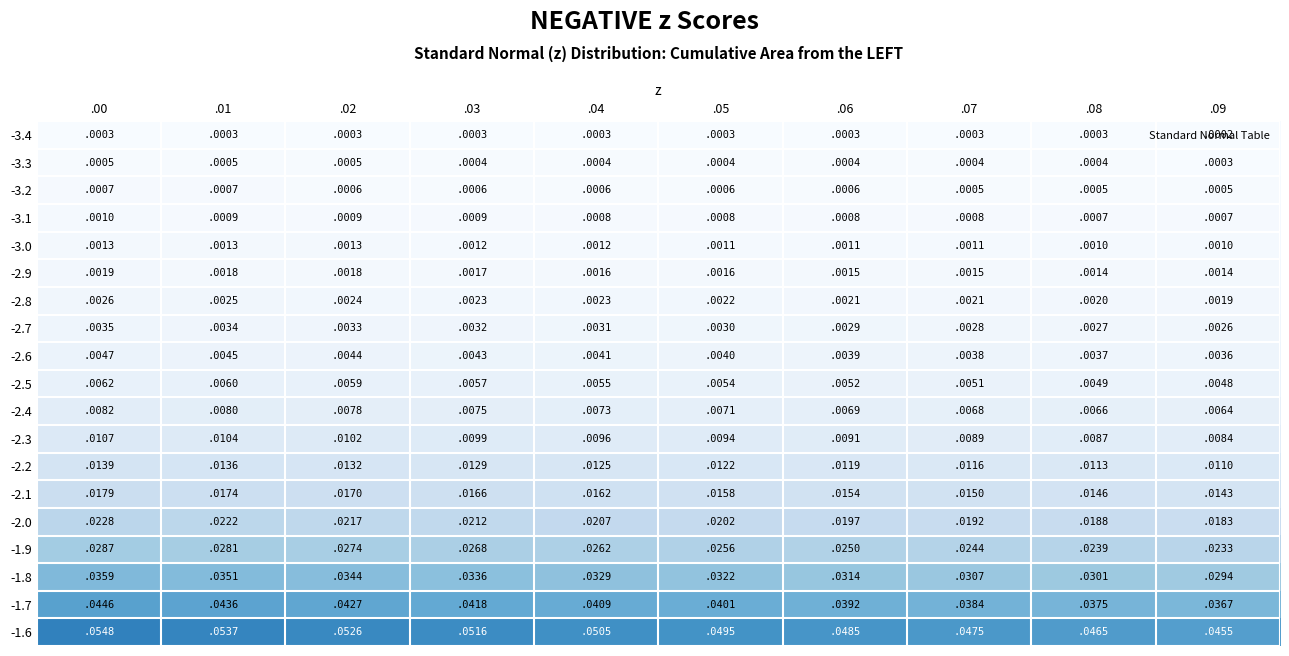

Count the number of categories in the chart.

10